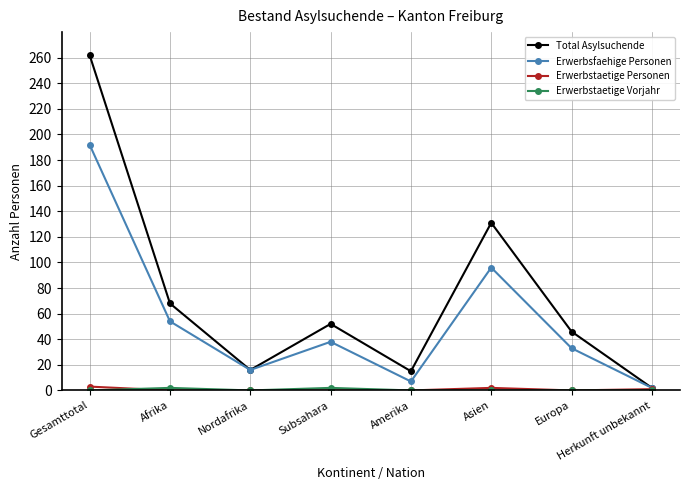

Between Subsahara and Asien, which series saw the biggest shift?

Total Asylsuchende